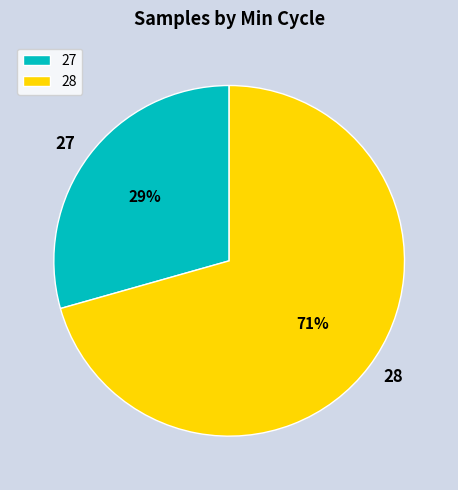

True or false: 27 accounts for 16% of the total.

False